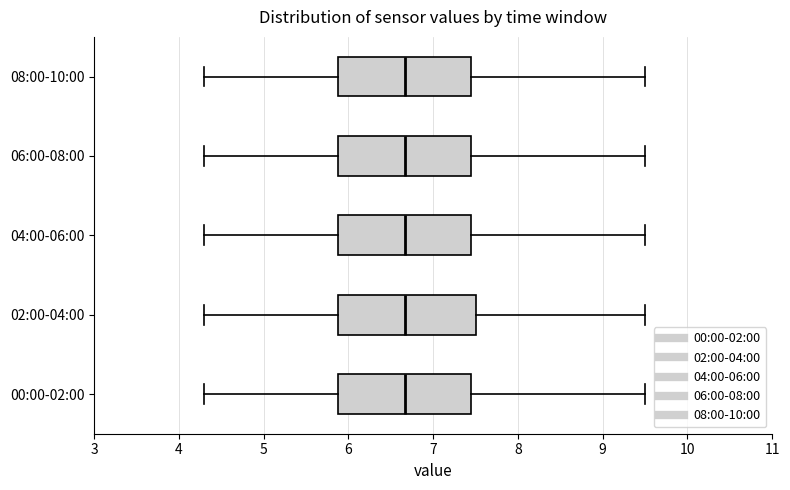

Reading bottom to top, transcribe this box plot: for each box, give where its median line is, the range the box spans, and where its two whiskers end, as read against the x-axis. The values are not printed on the chart, so give them approximately, as read against the axis.

00:00-02:00: median 6.7, box 5.9 to 7.4, whiskers 4.3 to 9.5
02:00-04:00: median 6.7, box 5.9 to 7.5, whiskers 4.3 to 9.5
04:00-06:00: median 6.7, box 5.9 to 7.4, whiskers 4.3 to 9.5
06:00-08:00: median 6.7, box 5.9 to 7.4, whiskers 4.3 to 9.5
08:00-10:00: median 6.7, box 5.9 to 7.4, whiskers 4.3 to 9.5